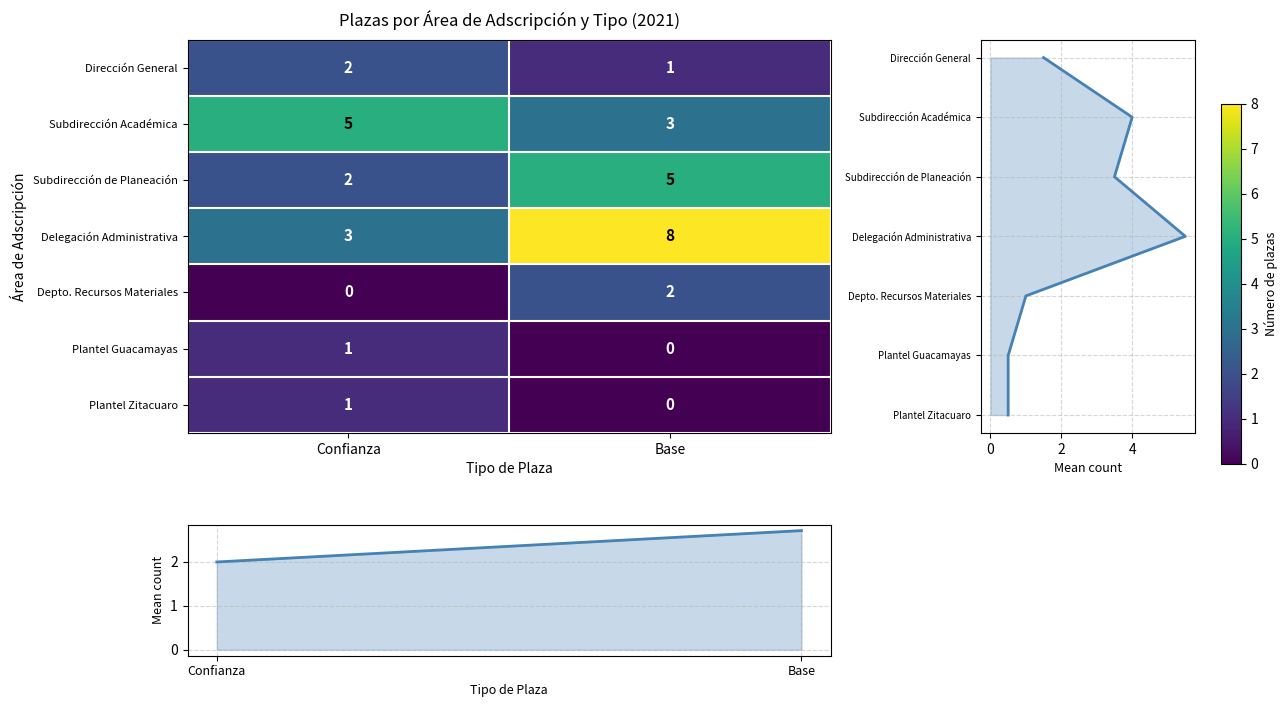

At which category is the sum across all series the highest?

Base